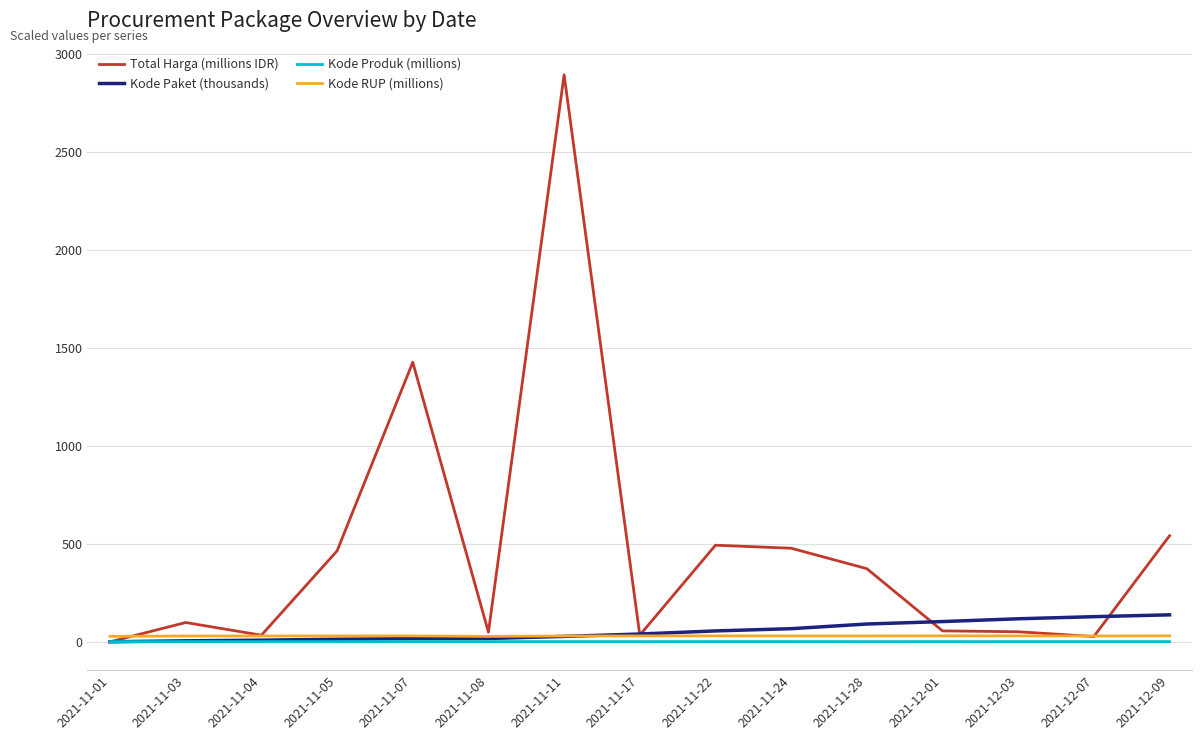

Is this an area chart (filled region under the line)?

No